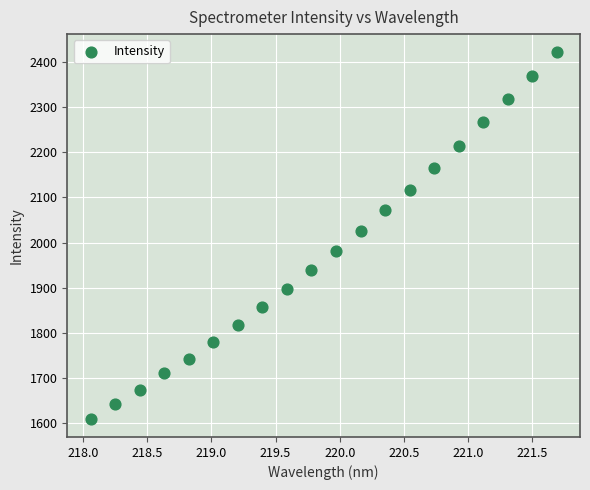

What Y value in the scatter plot is closest to 2015?

2025.6